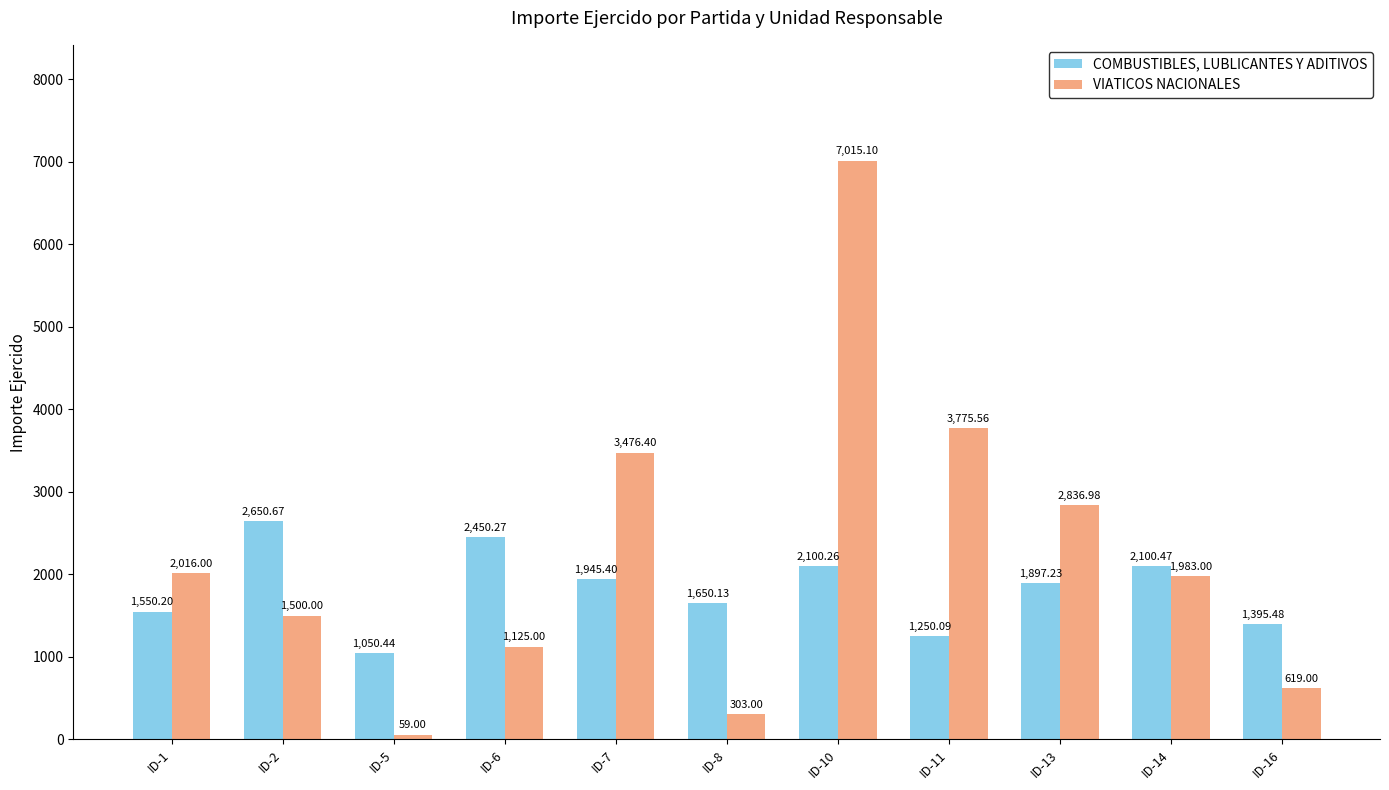

What is the spread (max minus min) of values at ID-5?

991.4